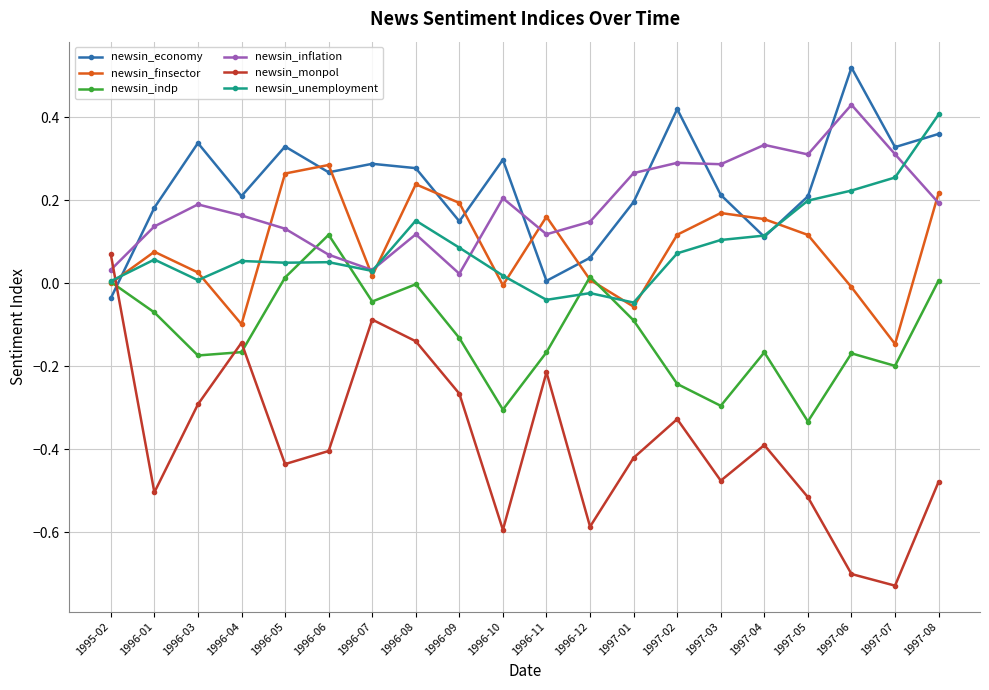

The newsin_inflation series shows 0.6 at 1997-06. True or false?

False